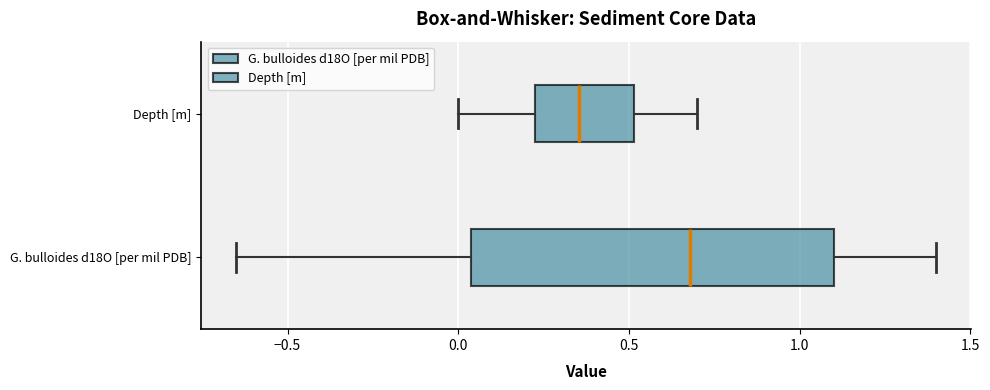

Comparing the boxes themselves (not the whiskers), which one is the widest?

G. bulloides d18O [per mil PDB]